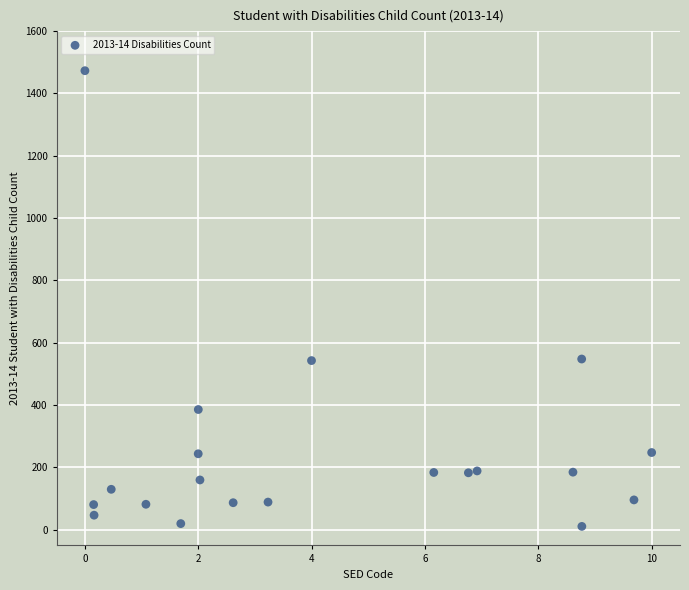

What is the range of Y values (max minus min)?

1462